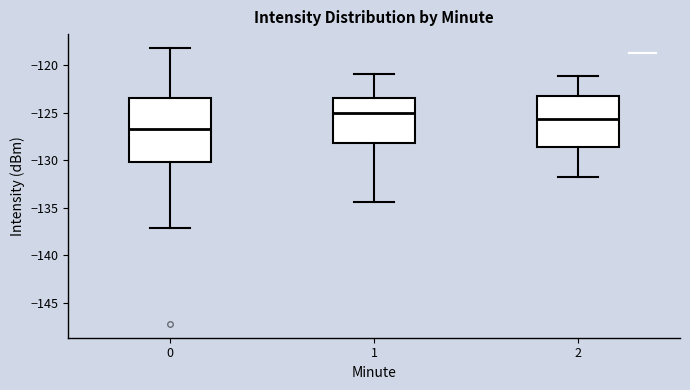

Where does the upper whisker of the box at x = 1 end on the y-axis? The values are not printed on the chart, so give them approximately, as read against the axis.

-121.0